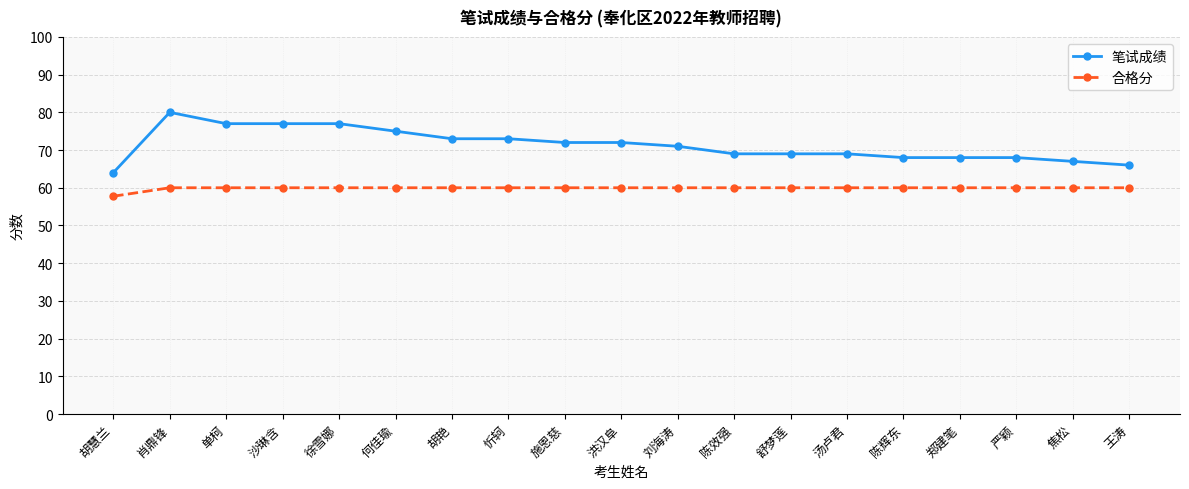

What is the total value across all series at 胡慧兰?

121.8